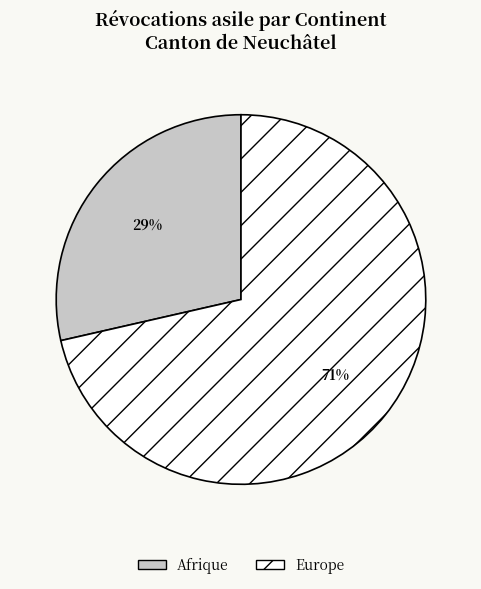

How many slices are in this pie chart?

2